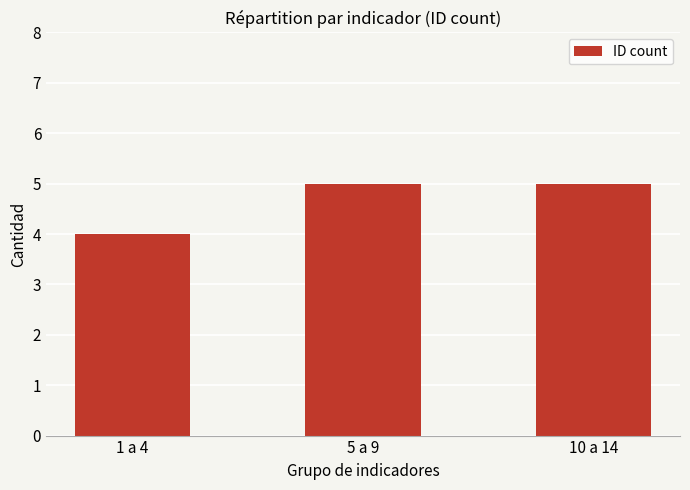

Is it true that the value at 1 a 4 is 4?

True